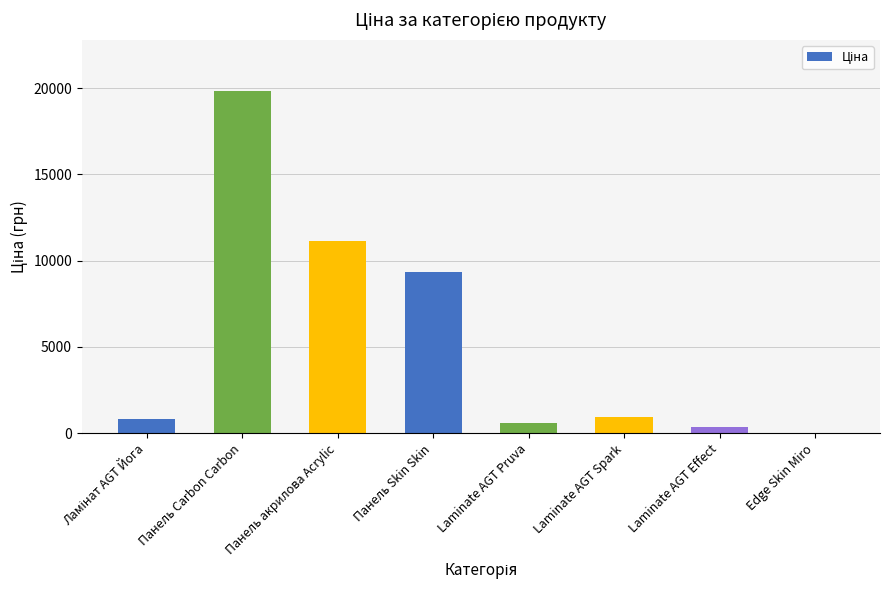

Count the number of categories in the chart.

8